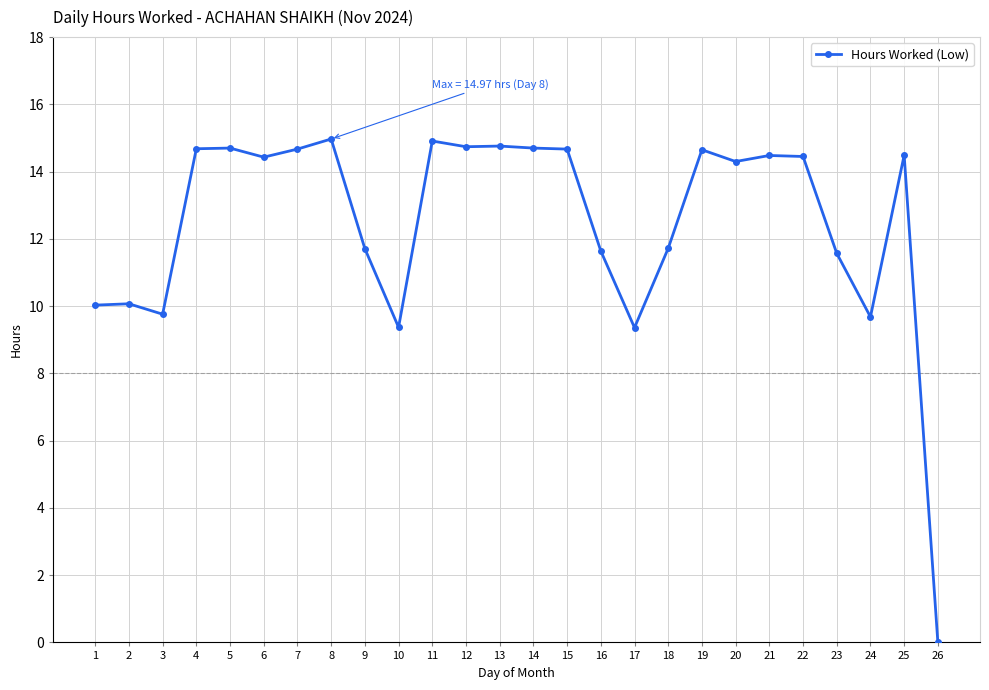

At which category does the chart reach its minimum across all series?

26